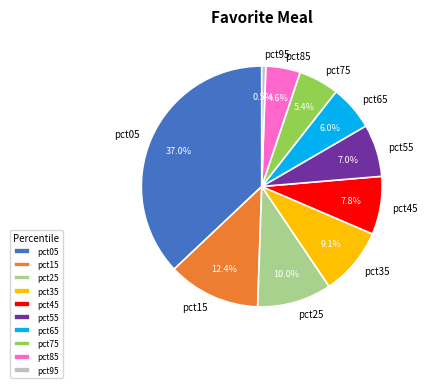

The pct45 slice represents 1% of the pie. True or false?

False